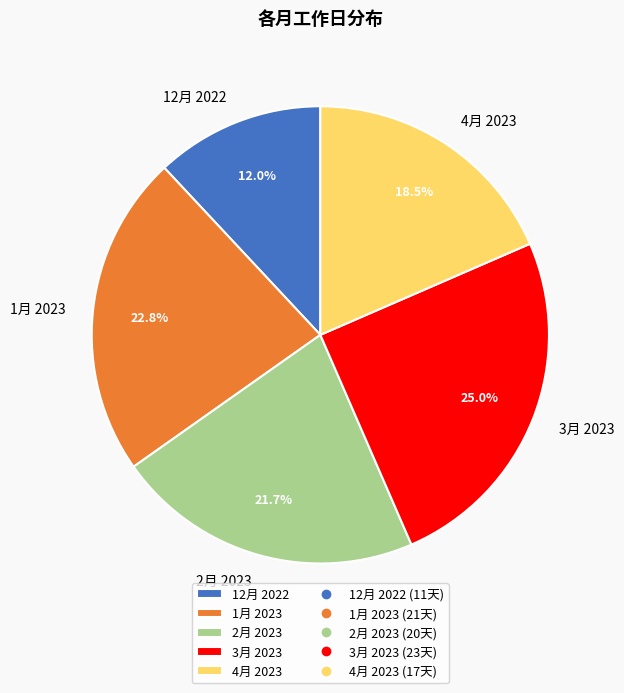

Is it true that 3月 2023 is 20% of the pie?

False